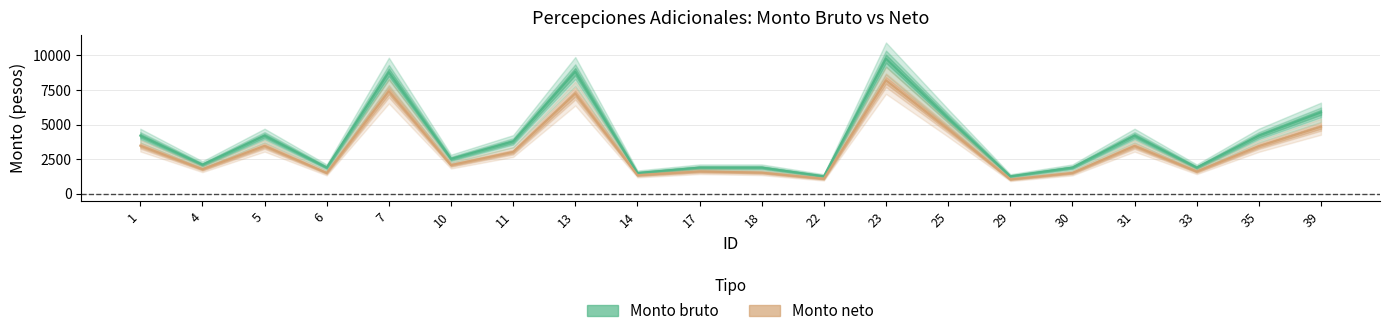

List the series in order of their overall mean, highest first.

Monto bruto, Monto neto